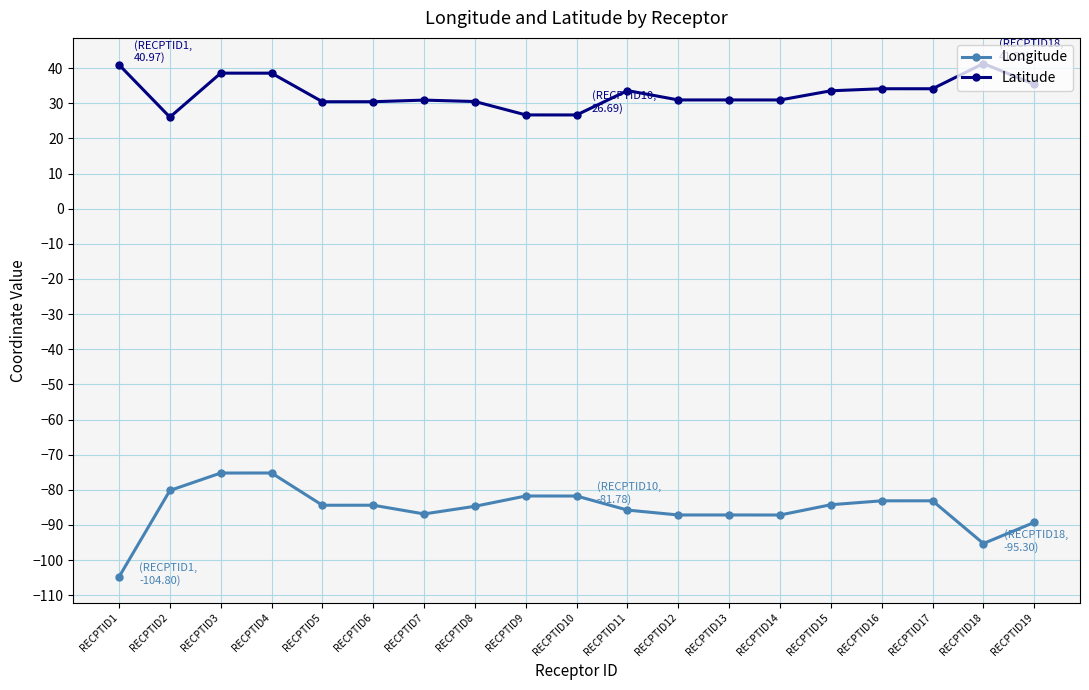

Rank the series at RECPTID7 from lowest to highest value.

Longitude, Latitude